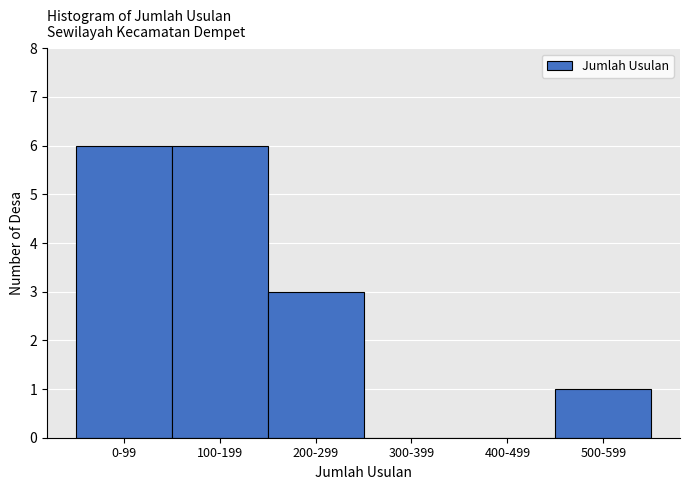

Reading right to left, extract all data points from this chart.

500-599=1	400-499=0	300-399=0	200-299=3	100-199=6	0-99=6